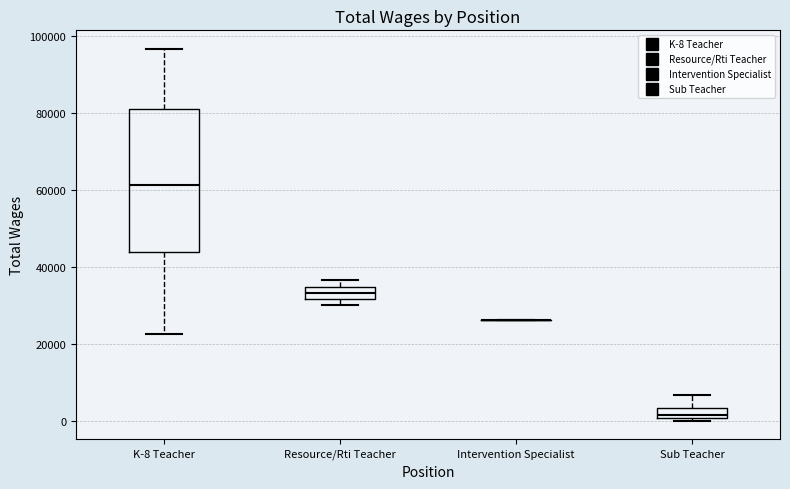

Comparing the boxes themselves (not the whiskers), which one is the tallest?

K-8 Teacher